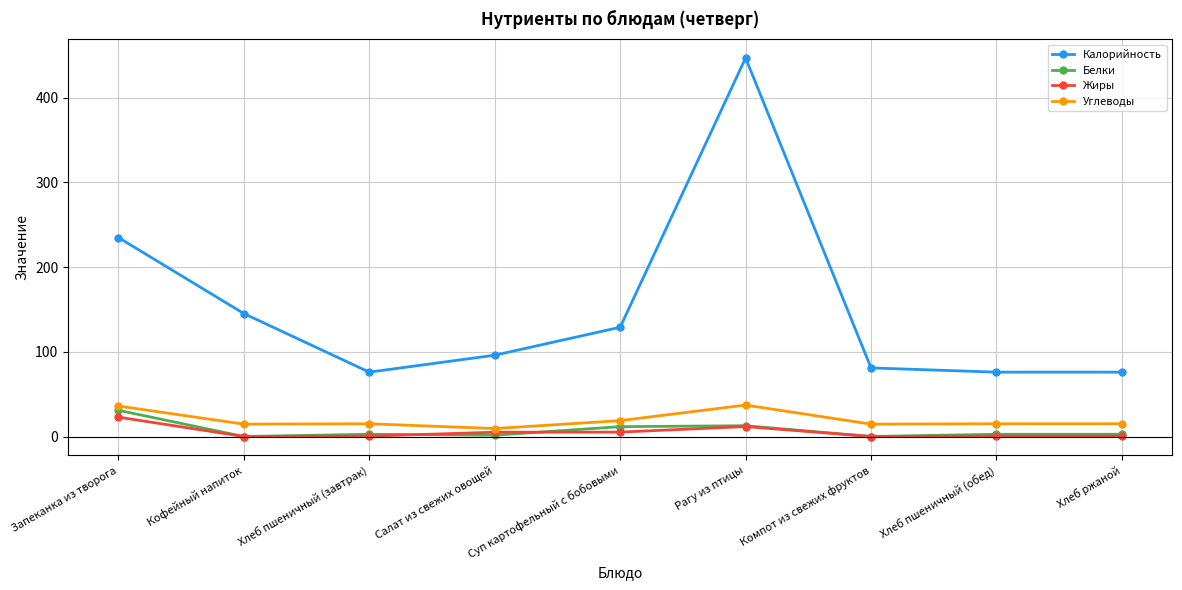

The value of Калорийность at Компот из свежих фруктов is 31.0. True or false?

False